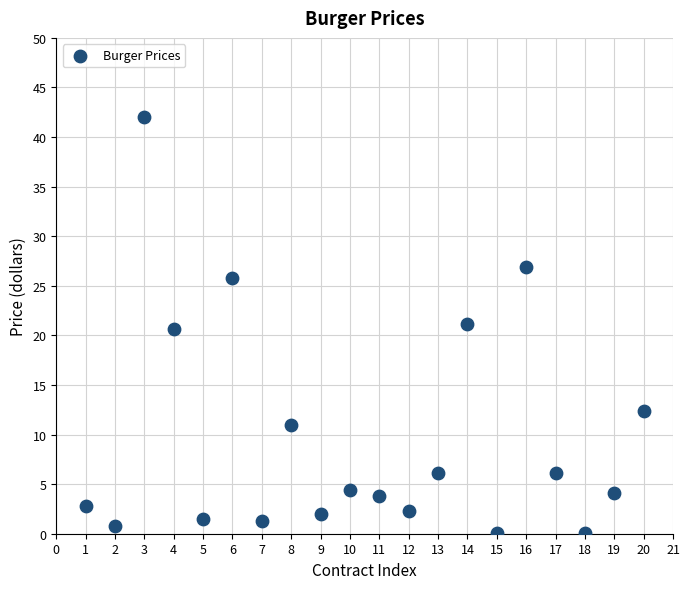

What is the range of Y values (max minus min)?

41.9